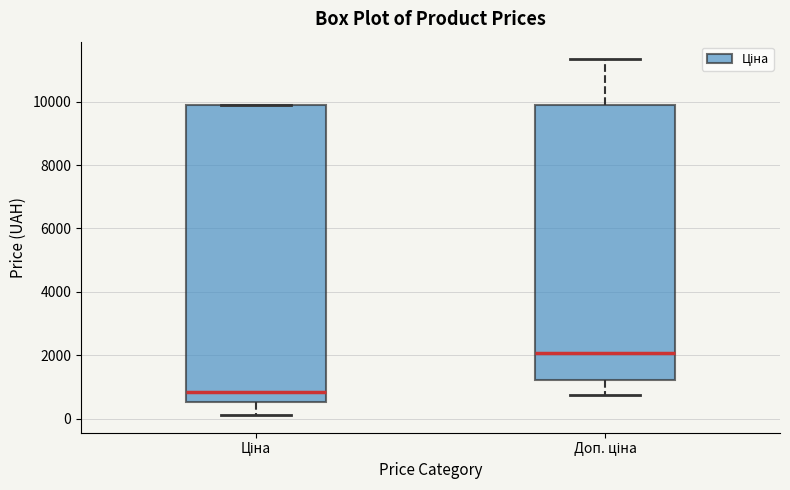

Which box is the tallest, from its lower edge to its upper edge?

Ціна